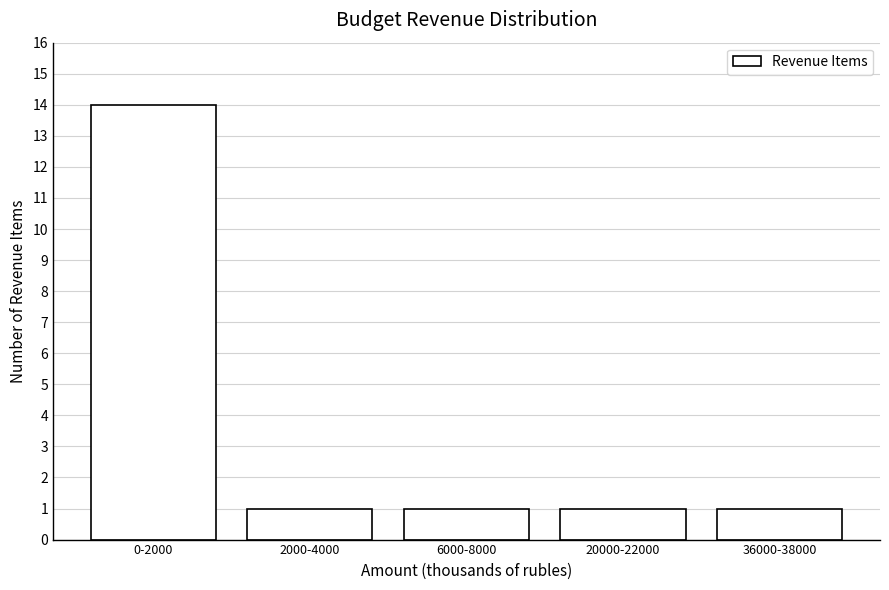

Reading left to right, transcribe all the data shown in this chart.

0-2000=14	2000-4000=1	6000-8000=1	20000-22000=1	36000-38000=1